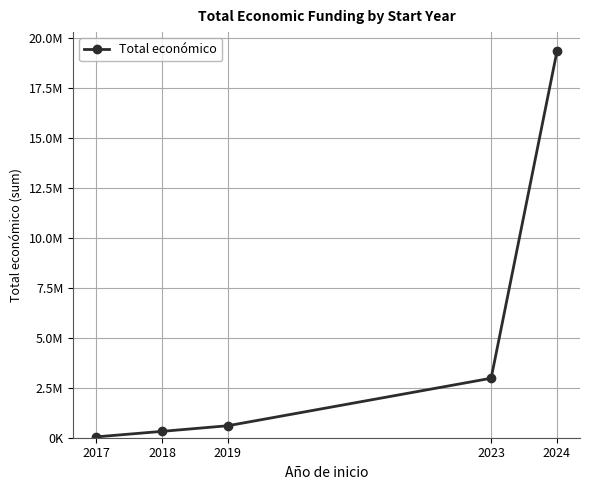

List the labels in order of value, smallest first.

2017, 2018, 2019, 2023, 2024